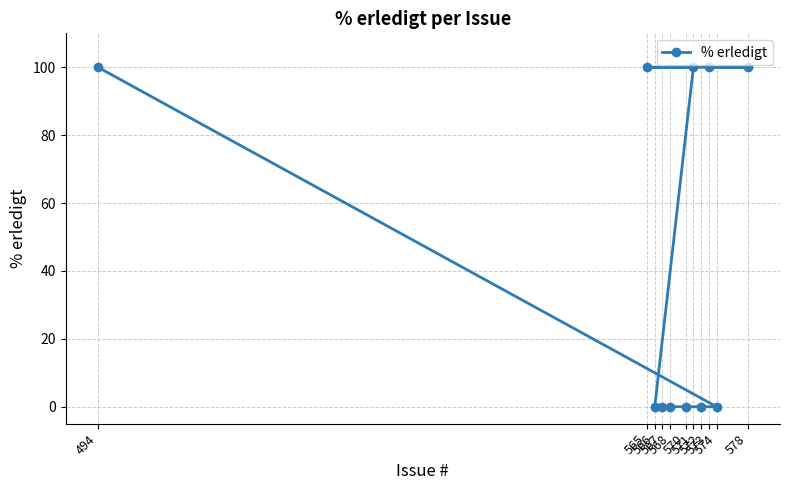

What is the label of the 10th point from the left?

574